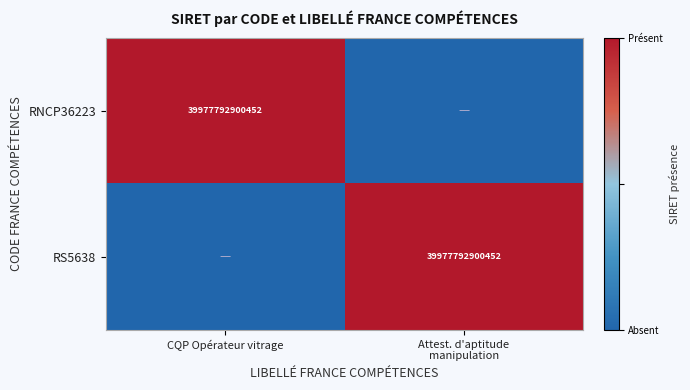

The value of RNCP36223 at CQP Opérateur vitrage is 39977792900452. True or false?

True